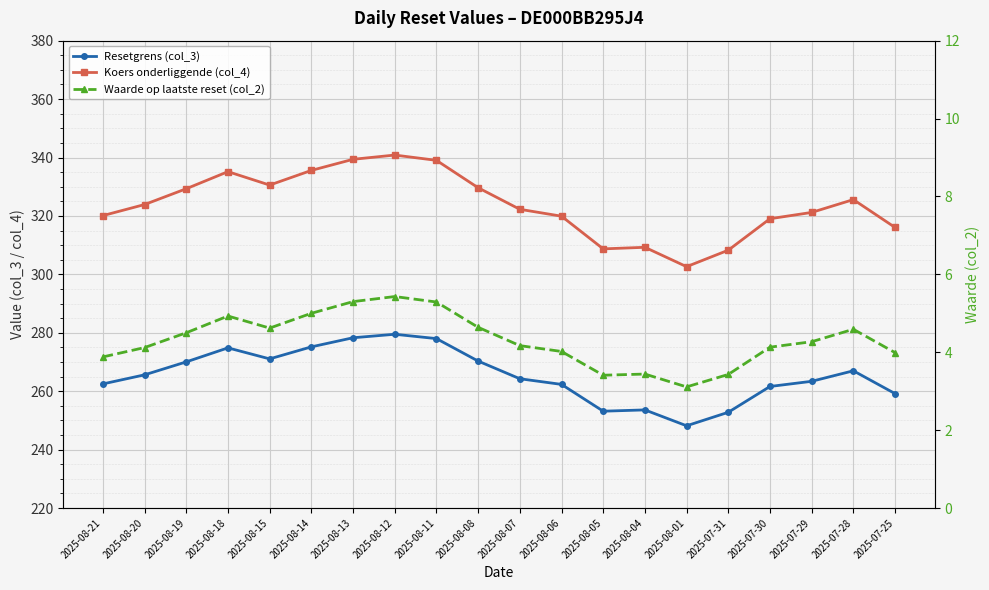

What is the total value across all series at 2025-08-18?

614.9